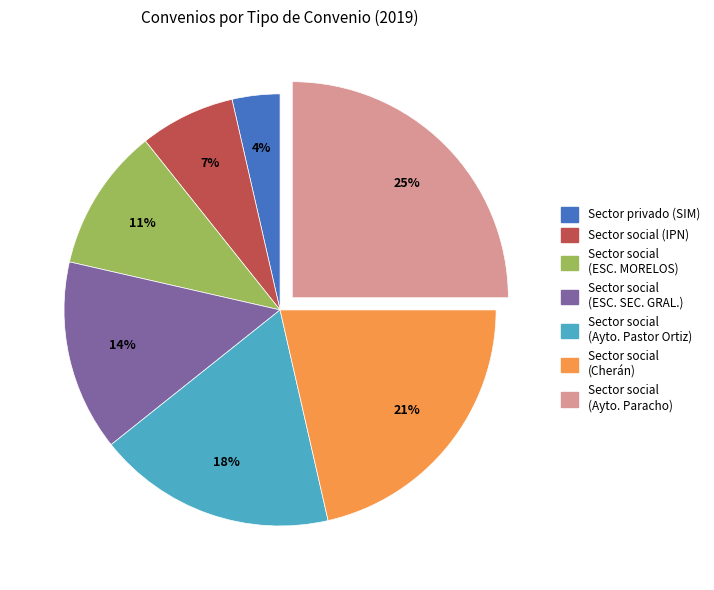

To the nearest percent, what is the difference between the largest and smallest slice percentages?

21%